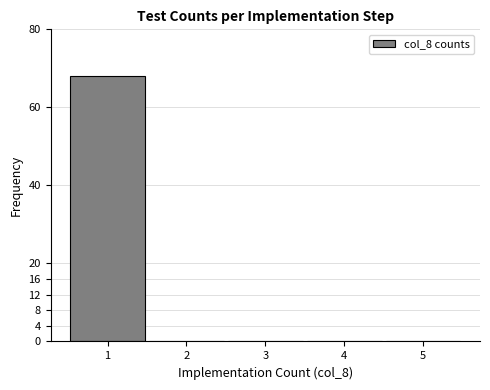

Reading left to right, list every bar in this chart as the range it spans on the x-axis followed by its height. The values are not printed on the chart, so give them approximately, as read against the axis.

0.5 to 1.5: 68
1.5 to 2.5: 0
2.5 to 3.5: 0
3.5 to 4.5: 0
4.5 to 5.5: 0